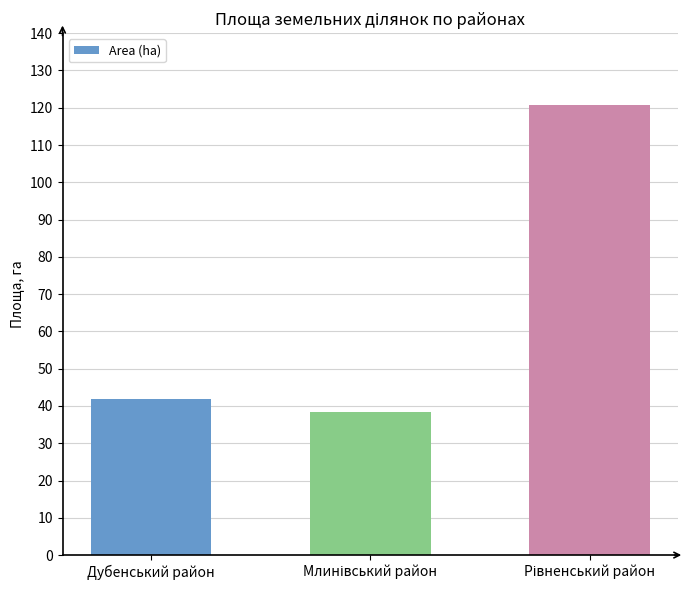

What is the label of the 1st bar from the left?

Дубенський район